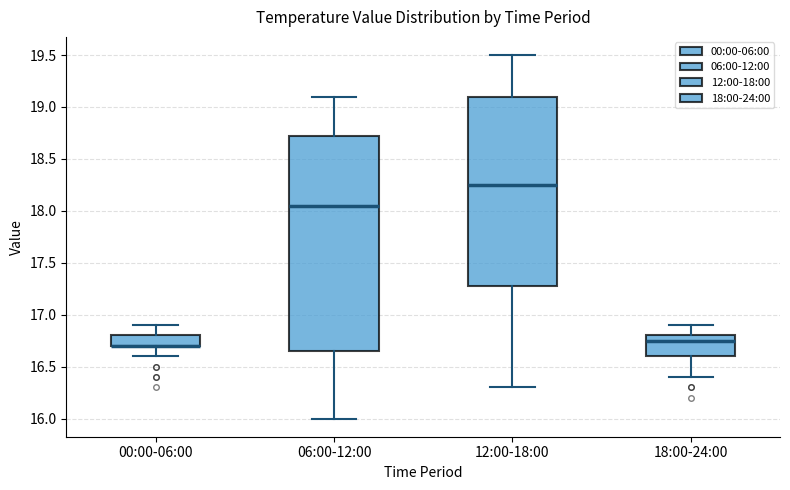

Comparing the boxes themselves (not the whiskers), which one is the tallest?

06:00-12:00